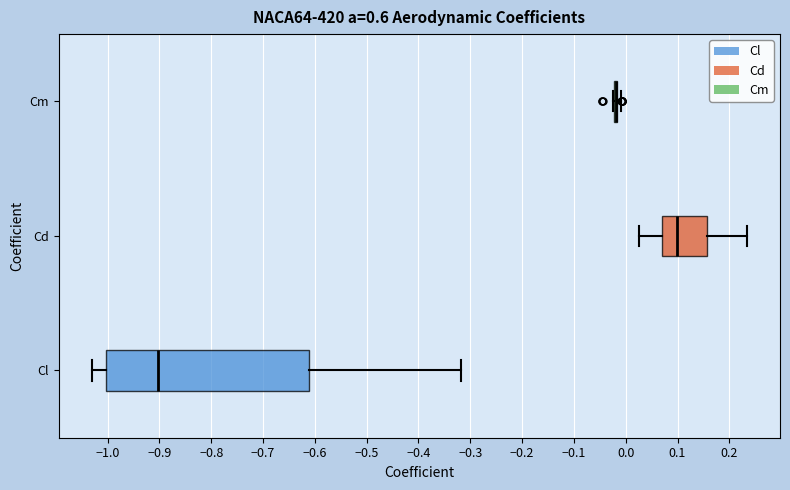

Which box is the widest, from its left edge to its right edge?

Cl